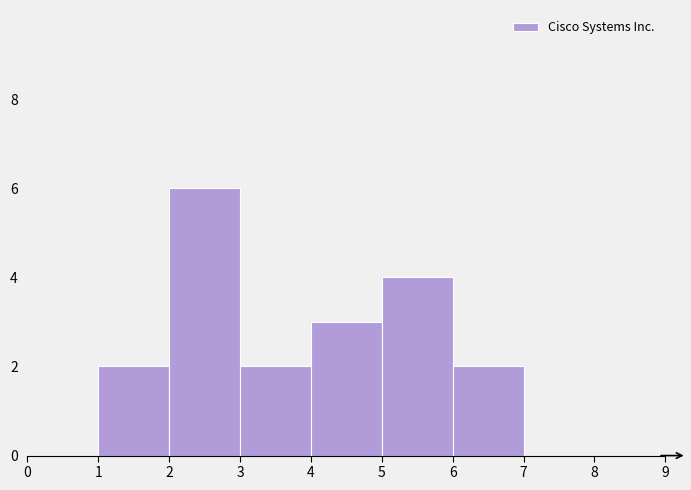

What is the height of the bar covering 5 to 6 on the x-axis? The values are not printed on the chart, so give them approximately, as read against the axis.

4